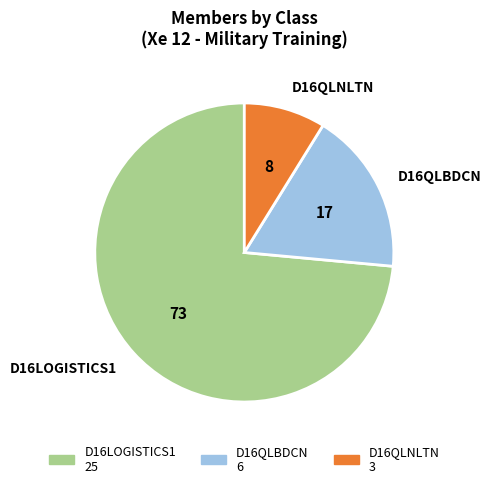

The D16QLNLTN slice represents 17% of the pie. True or false?

False